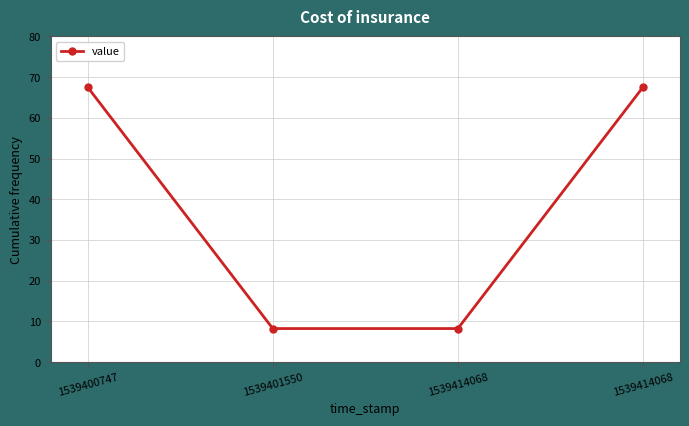

What is the change in value from 1539414068 to 1539414068?

+59.3